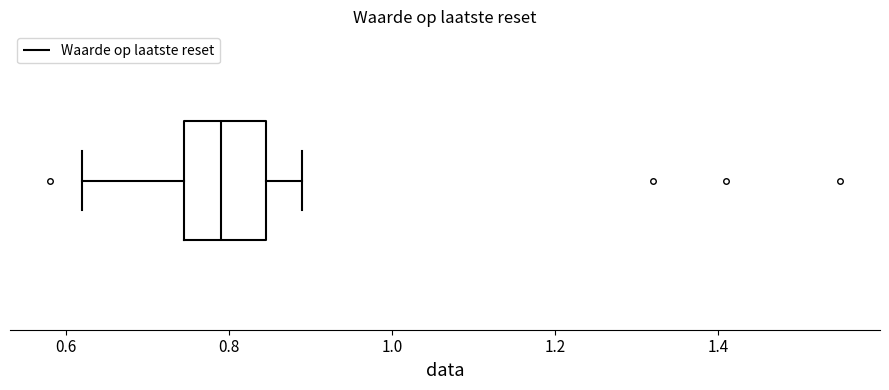

Where does the left whisker of the box end on the x-axis? The values are not printed on the chart, so give them approximately, as read against the axis.

0.62